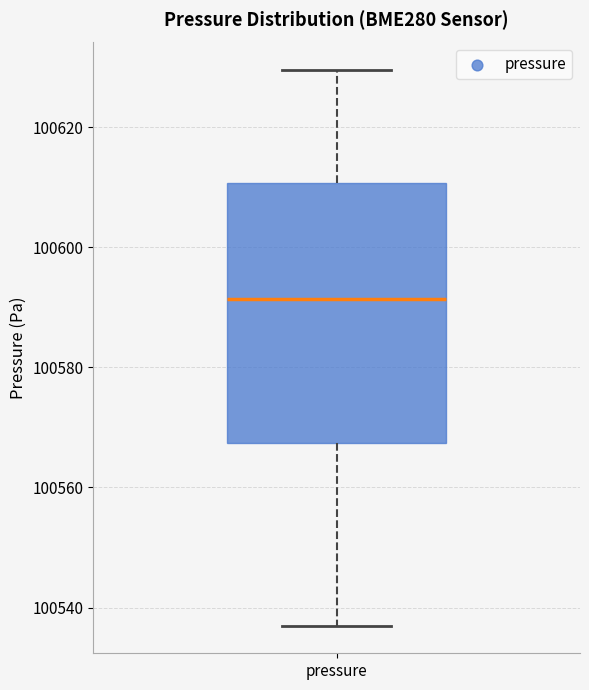

Where is the upper edge of the box for pressure on the y-axis? The values are not printed on the chart, so give them approximately, as read against the axis.

100610